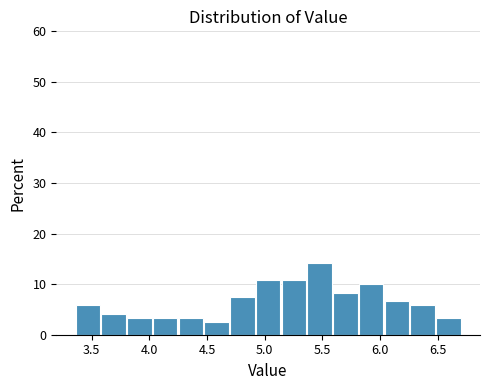

Over which range of the x-axis is the bar tallest?

5.35 to 5.60